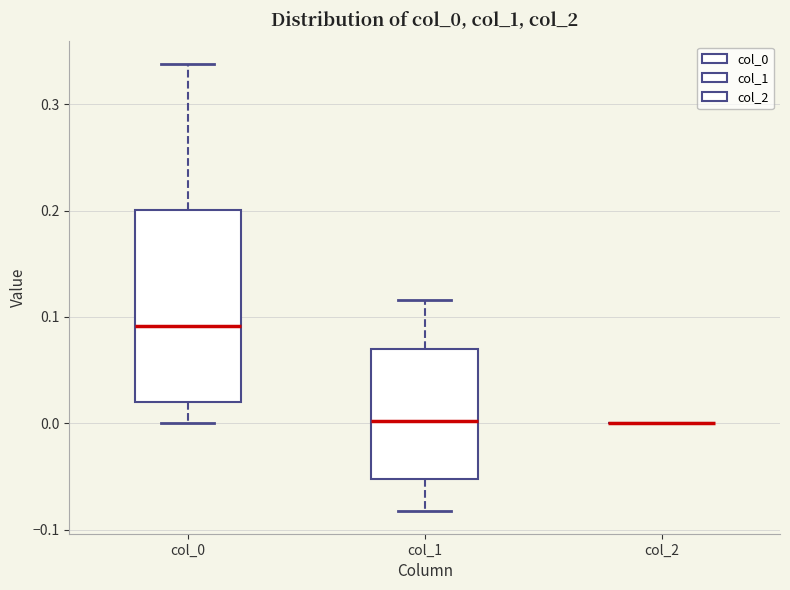

Where does the upper whisker of the box for col_1 end on the y-axis? The values are not printed on the chart, so give them approximately, as read against the axis.

0.12